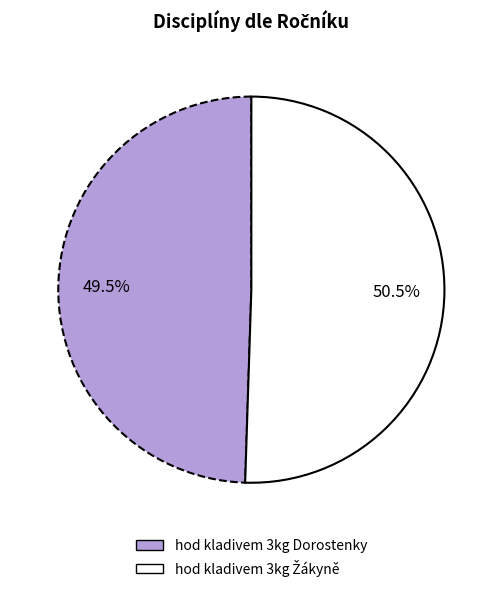

How much of the chart is everything except hod kladivem 3kg Dorostenky?

50.5%